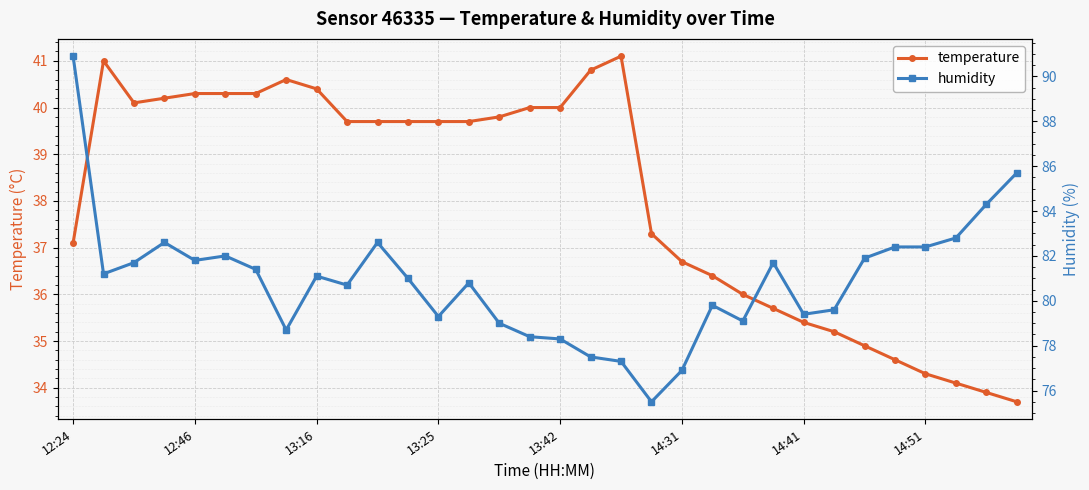

What are all the series names shown in the legend?

temperature, humidity